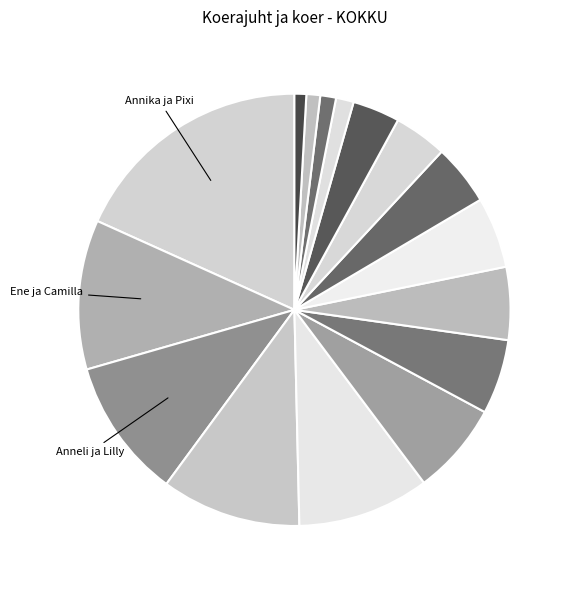

Count the number of slices in the pie.

16